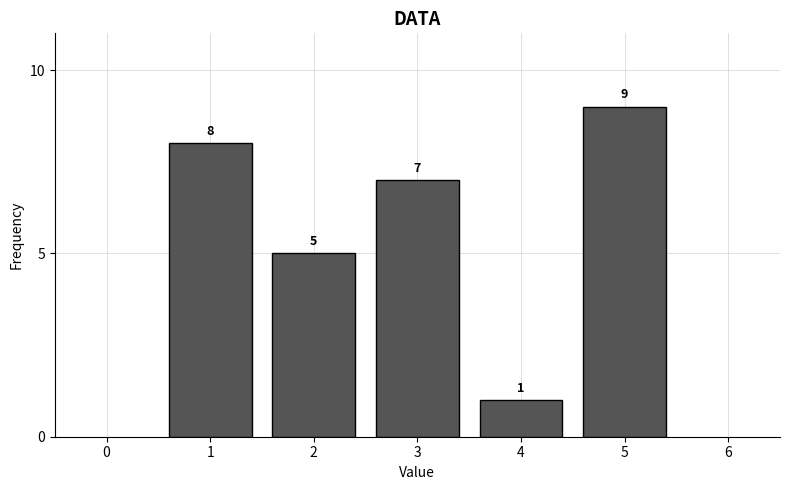

Reading left to right, list every bar in this chart as the range it spans on the x-axis followed by its height.

0.5 to 1.5: 8
1.5 to 2.5: 5
2.5 to 3.5: 7
3.5 to 4.5: 1
4.5 to 5.5: 9